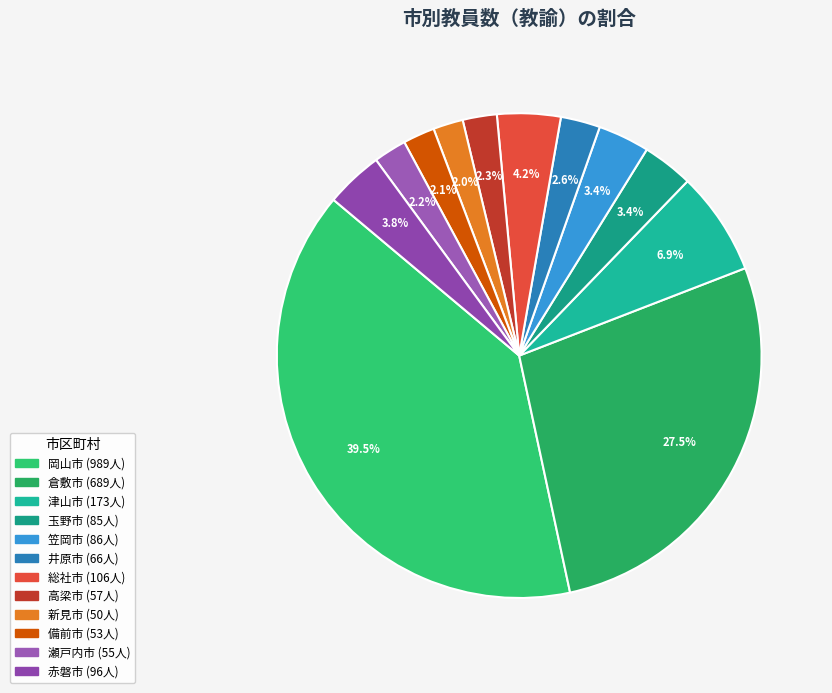

What is the largest slice in the pie chart?

岡山市